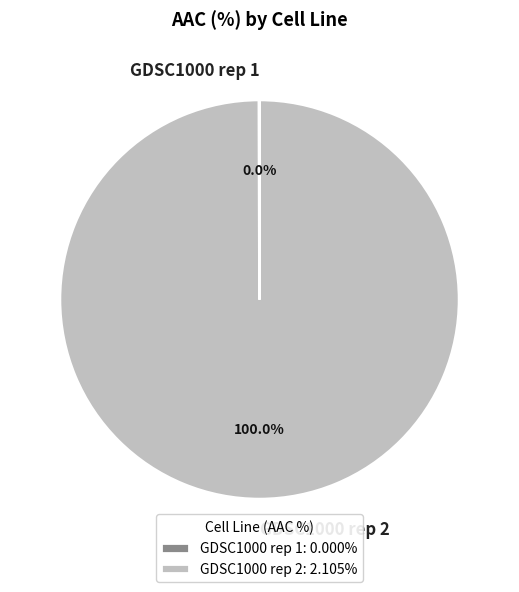

To the nearest percent, what is the difference between the largest and smallest slice percentages?

100%